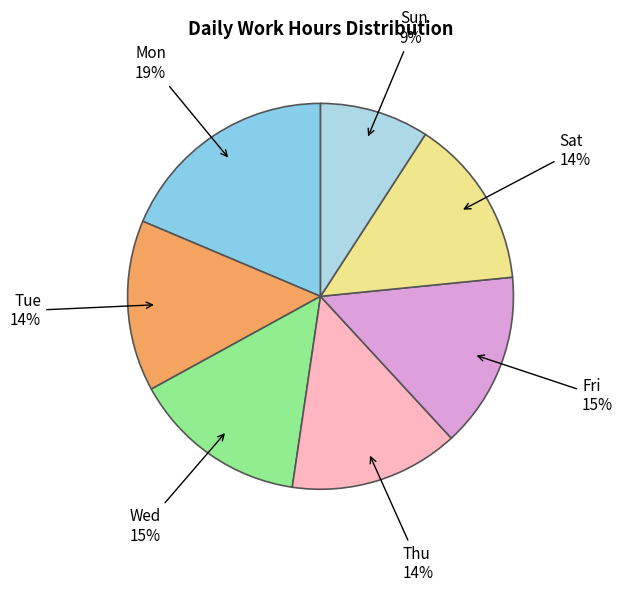

Does Mon represent more than half of the total?

No